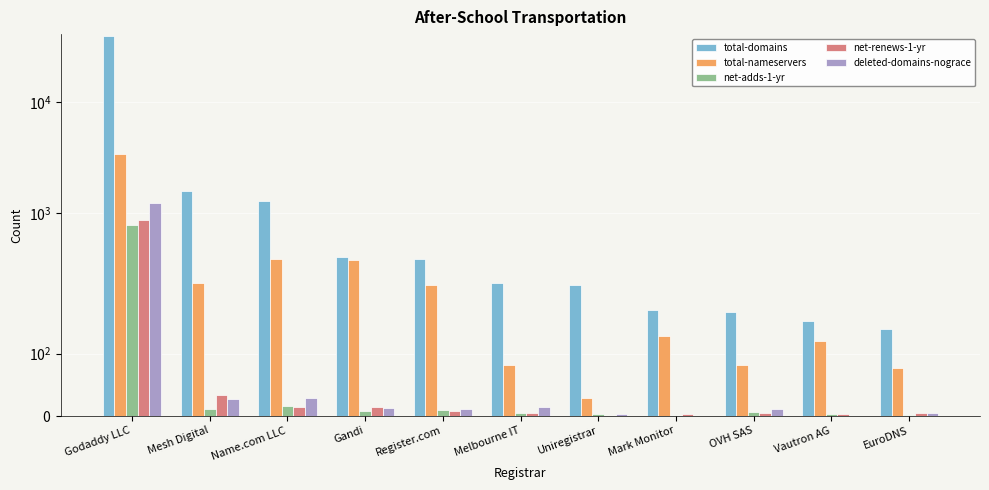

Which series has the largest total across all categories?

total-domains